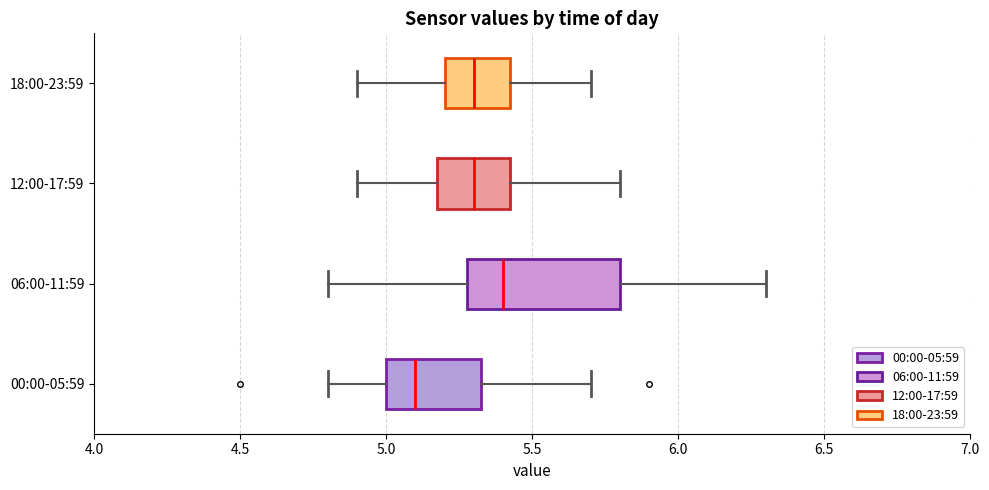

Which box's median line is the furthest to the left?

00:00-05:59